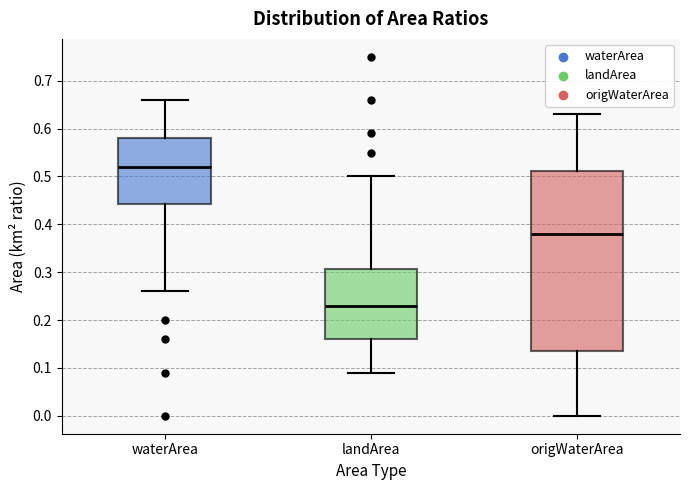

Reading left to right, transcribe this box plot: for each box, give where its median line is, the range the box spans, and where its two whiskers end, as read against the y-axis. The values are not printed on the chart, so give them approximately, as read against the axis.

waterArea: median 0.52, box 0.44 to 0.58, whiskers 0.26 to 0.66
landArea: median 0.23, box 0.16 to 0.31, whiskers 0.09 to 0.50
origWaterArea: median 0.38, box 0.14 to 0.51, whiskers 0.00 to 0.63